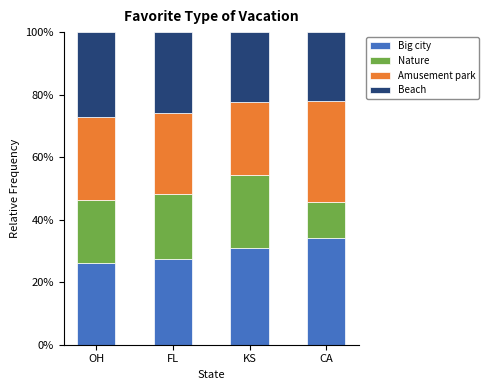

What is the difference between the Big city values at OH and KS?

5.1